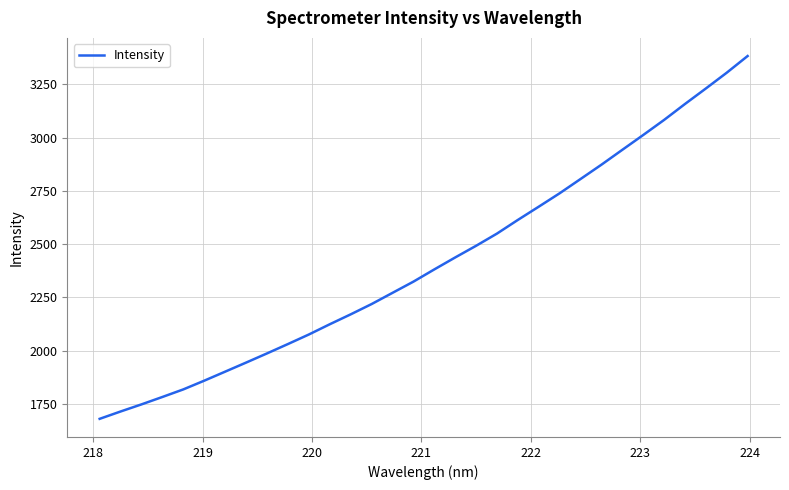

What is the difference between the maximum and minimum values?

1702.6